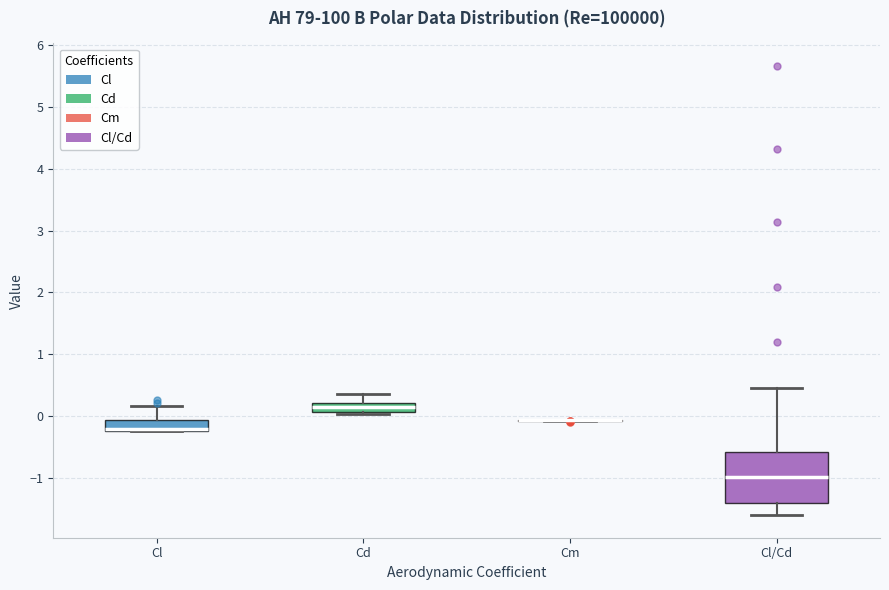

Where does the median line of the box for Cl/Cd sit on the y-axis? The values are not printed on the chart, so give them approximately, as read against the axis.

-1.0